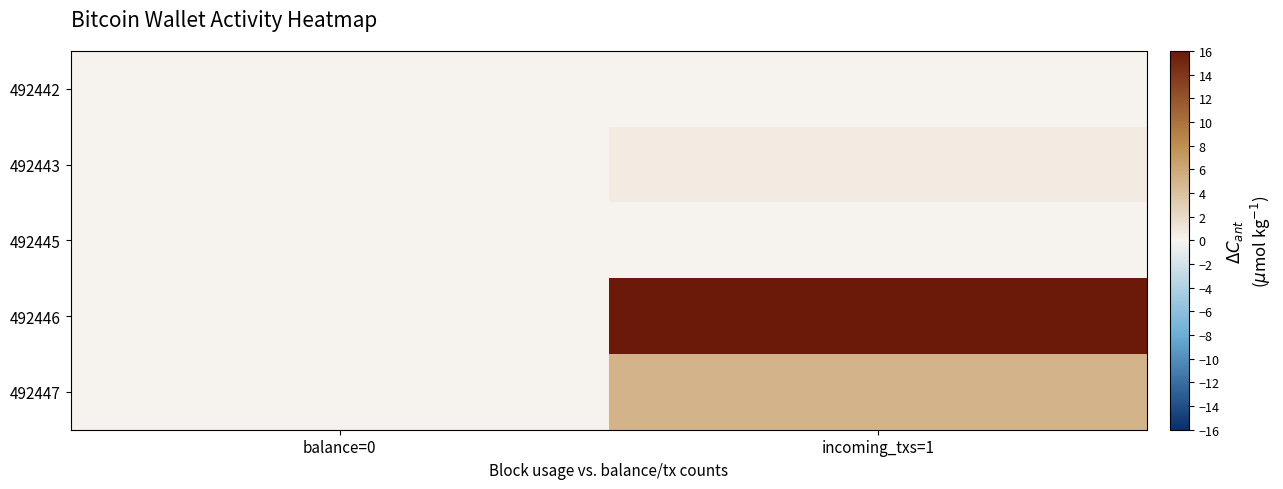

Reading left to right, extract all data points from this chart.

492442: balance=0=0.0	incoming_txs=1=0.0
492443: balance=0=0.0	incoming_txs=1=0.6
492445: balance=0=0.0	incoming_txs=1=0.0
492446: balance=0=0.0	incoming_txs=1=16.0
492447: balance=0=0.0	incoming_txs=1=5.1